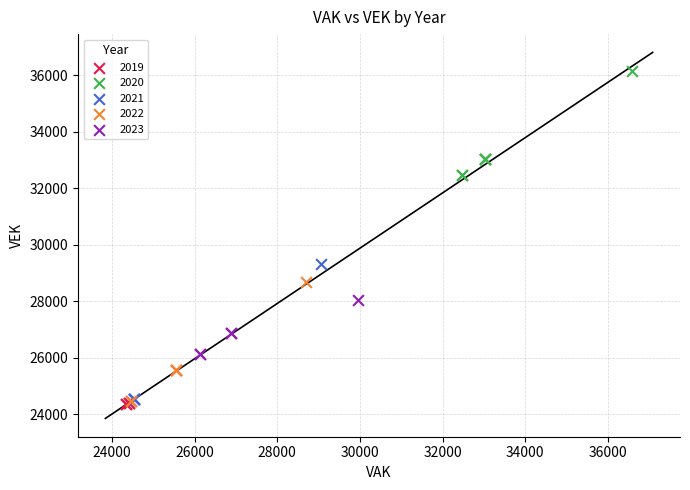

Which series contains the highest Y value?

2020